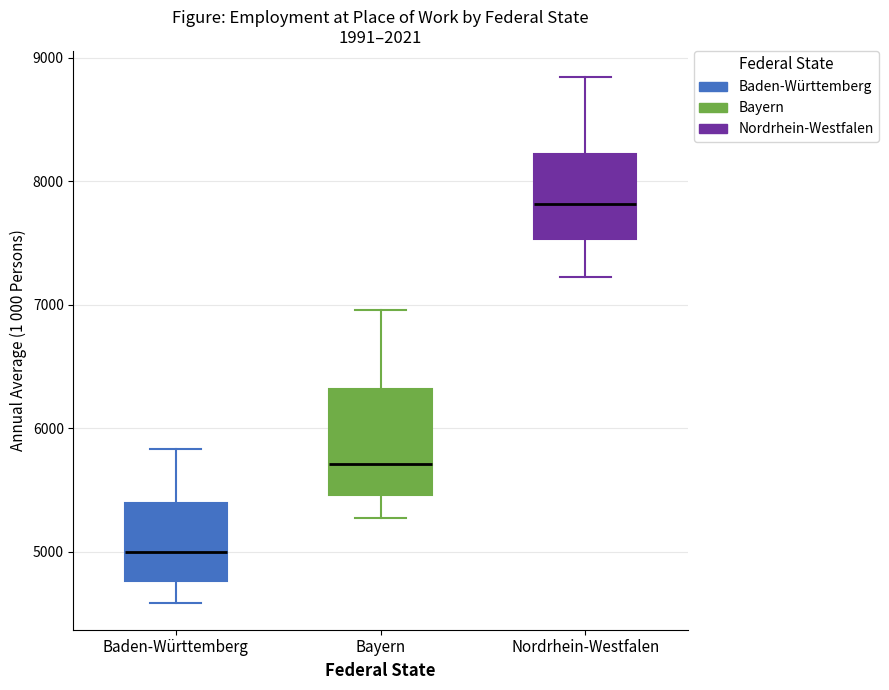

Where does the upper whisker of the box for Nordrhein-Westfalen end on the y-axis? The values are not printed on the chart, so give them approximately, as read against the axis.

8800